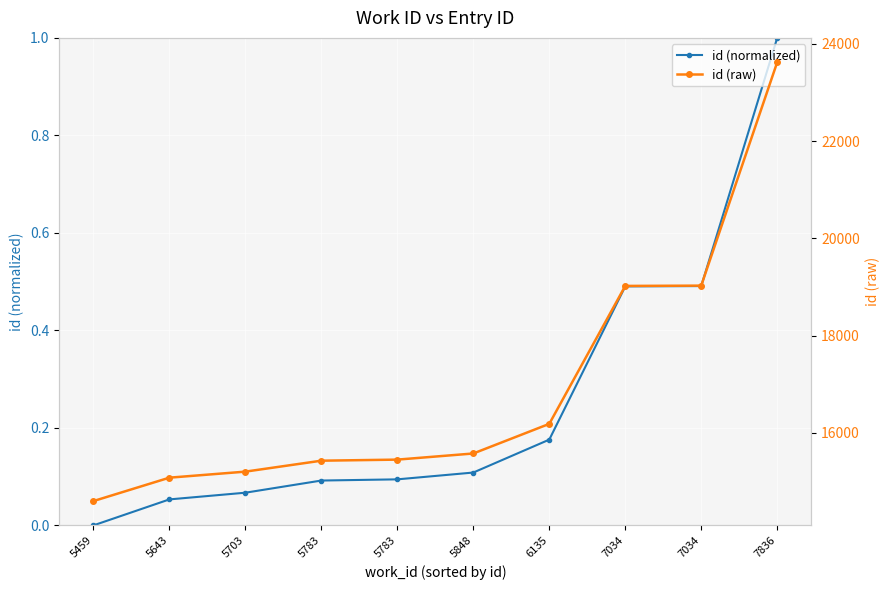

How many distinct data groups are displayed?

2